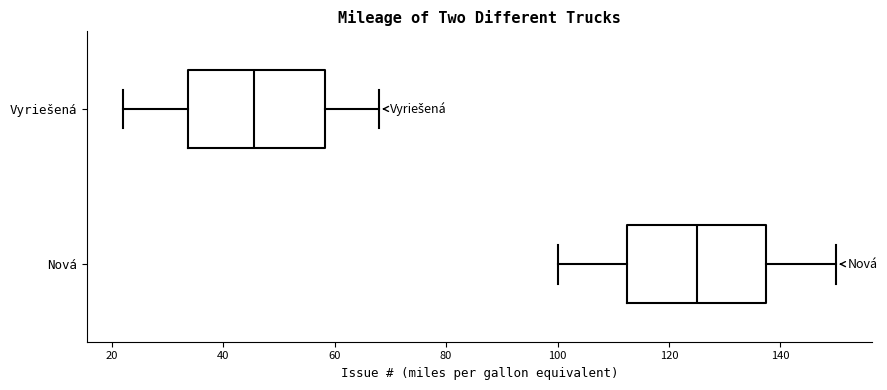

Which box's median line is the furthest to the left?

Vyriešená